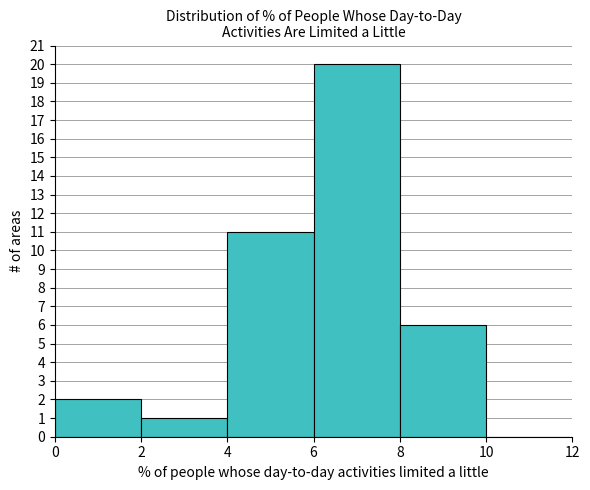

Which range on the x-axis has the tallest bar?

6 to 8